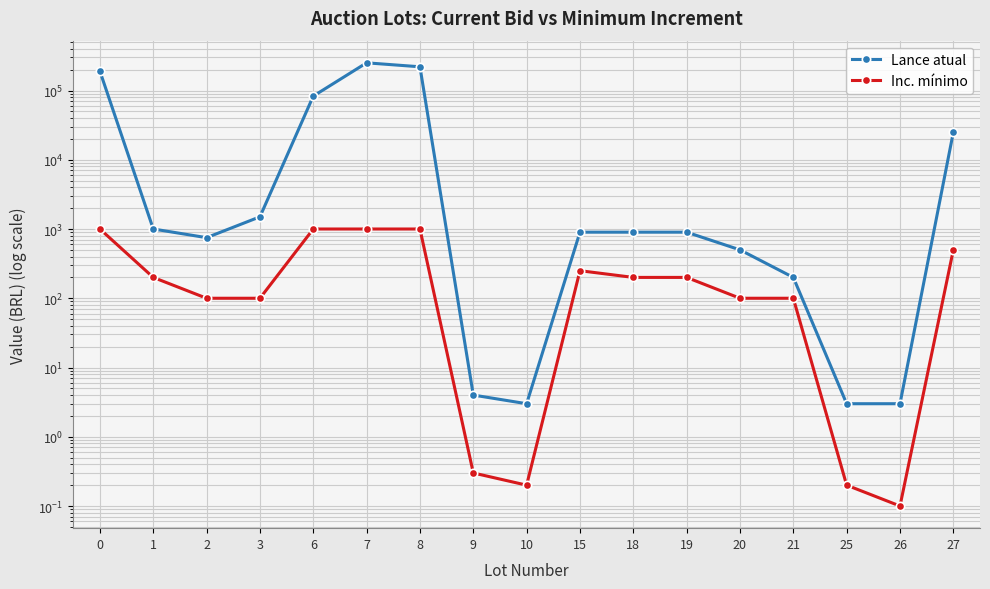

What is the value of the Inc. mínimo point at the 13th from the left?

100.0